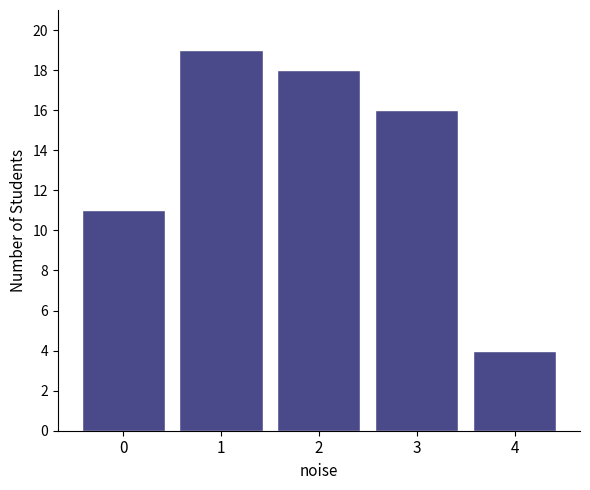

Reading left to right, list all the values displayed in this chart.

11	19	18	16	4